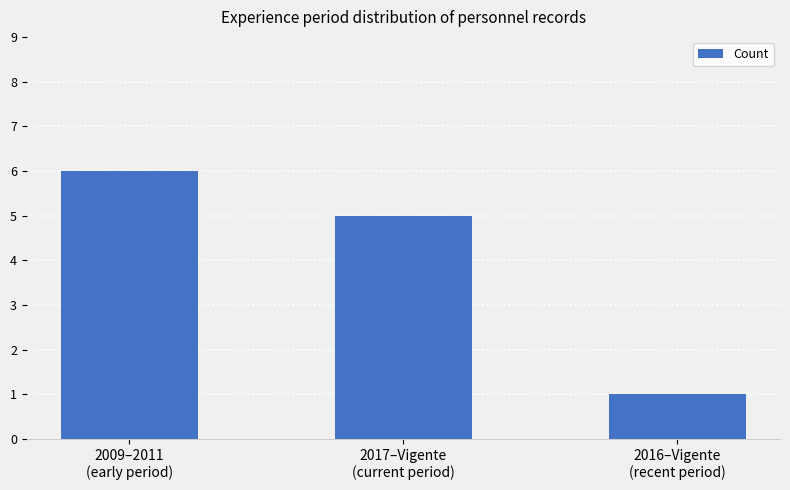

Reading right to left, transcribe all the data shown in this chart.

1	5	6